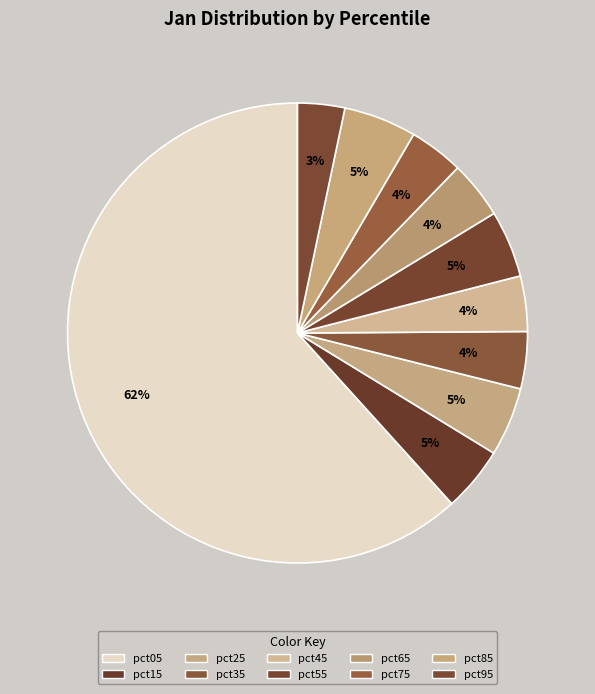

Count the number of slices in the pie.

10